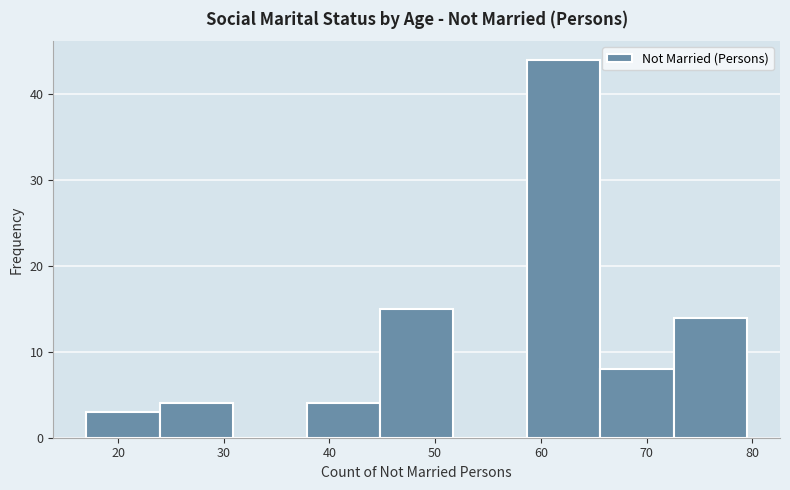

Reading left to right, transcribe this chart: for each bar, give the range it covers on the x-axis and its height. Neither the bar edges nor the heights are printed on the chart, so give them approximately, as read against the axes.

17 to 24: 3
24 to 31: 4
31 to 38: 0
38 to 45: 4
45 to 52: 15
52 to 59: 0
59 to 66: 44
66 to 73: 8
73 to 80: 14